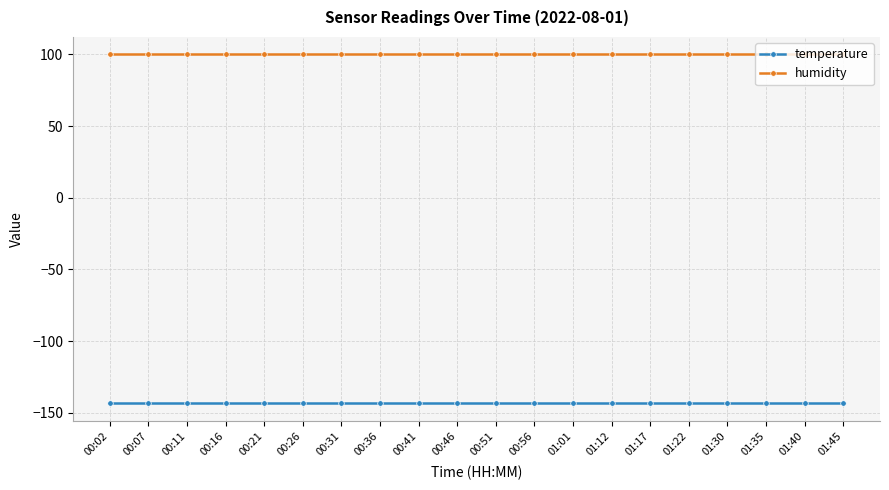

How many categories are shown in the chart?

20